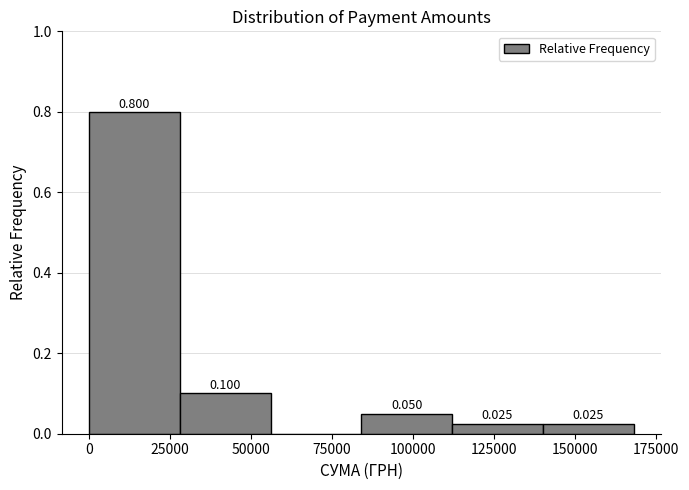

Which range on the x-axis has the tallest bar?

0 to 30000